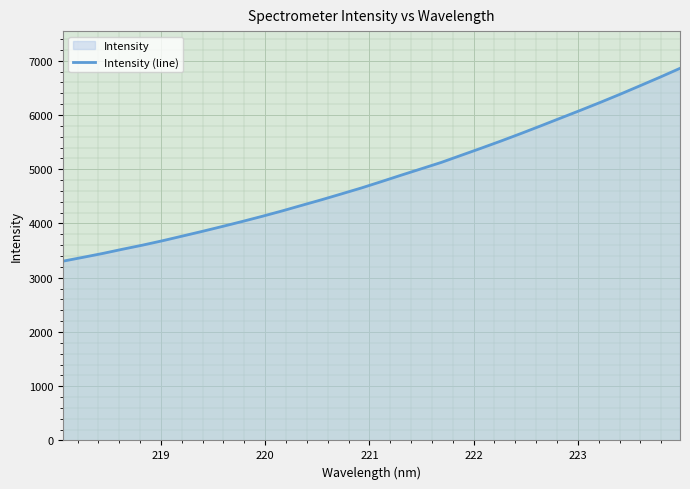

What is the greatest value displayed?

6859.8